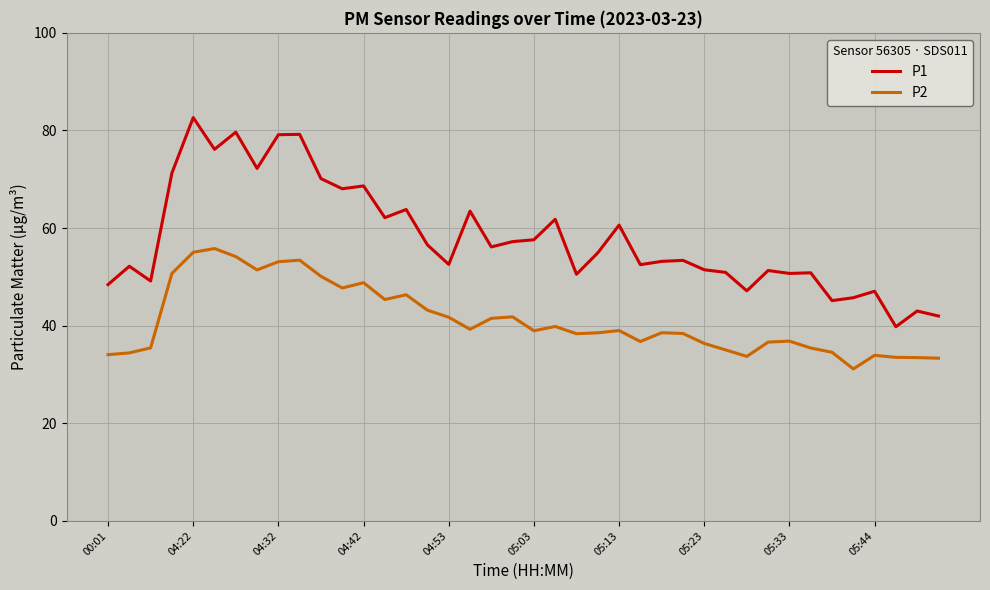

Which series has the widest spread of values?

P1